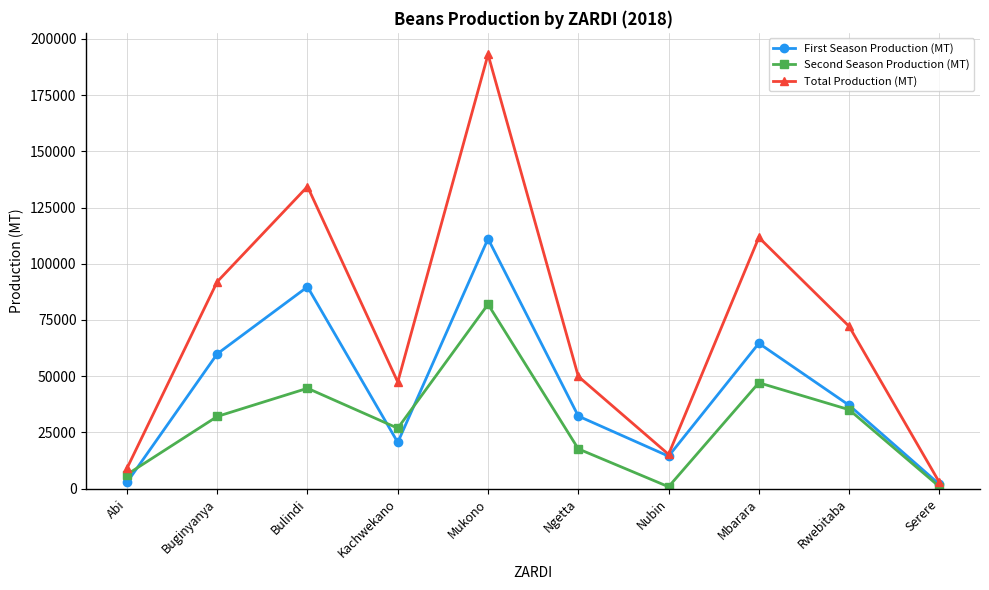

Which label corresponds to the largest value in the chart?

Mukono